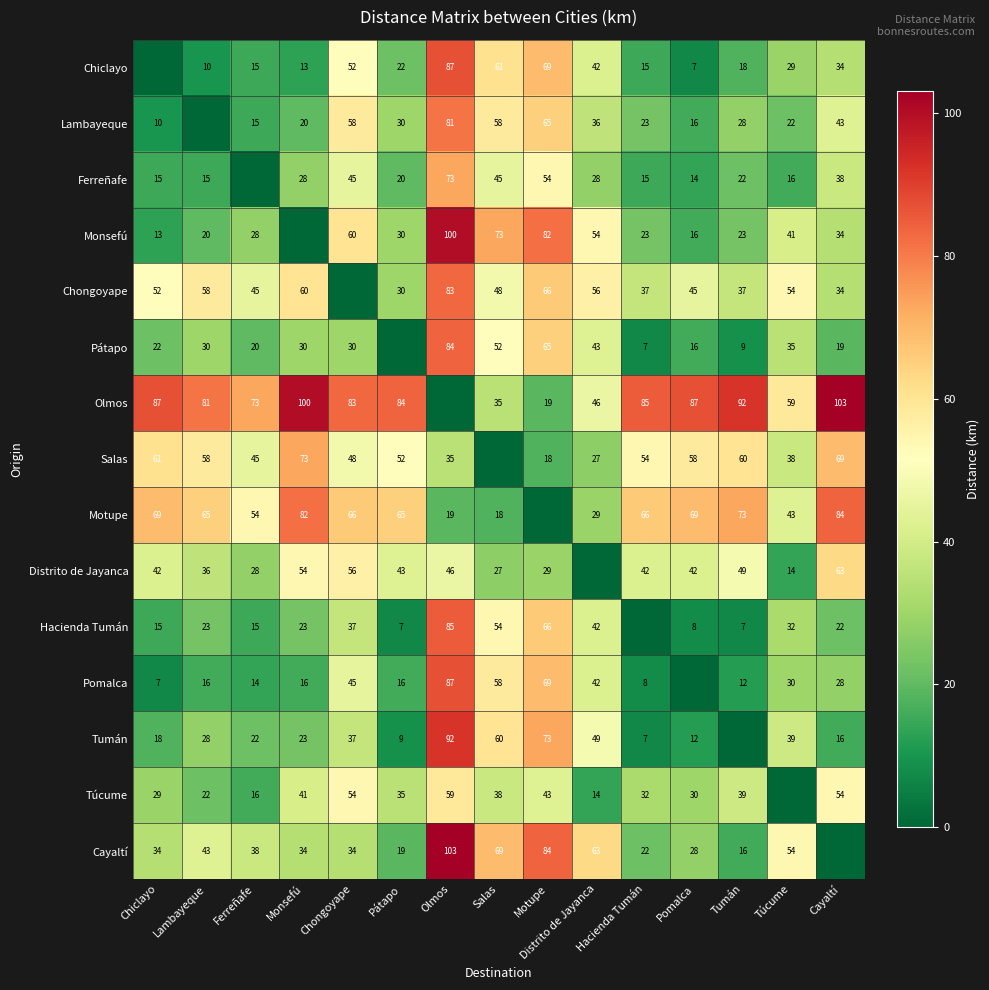

What is the sum of the Chongoyape values at Tumán and Olmos?

120